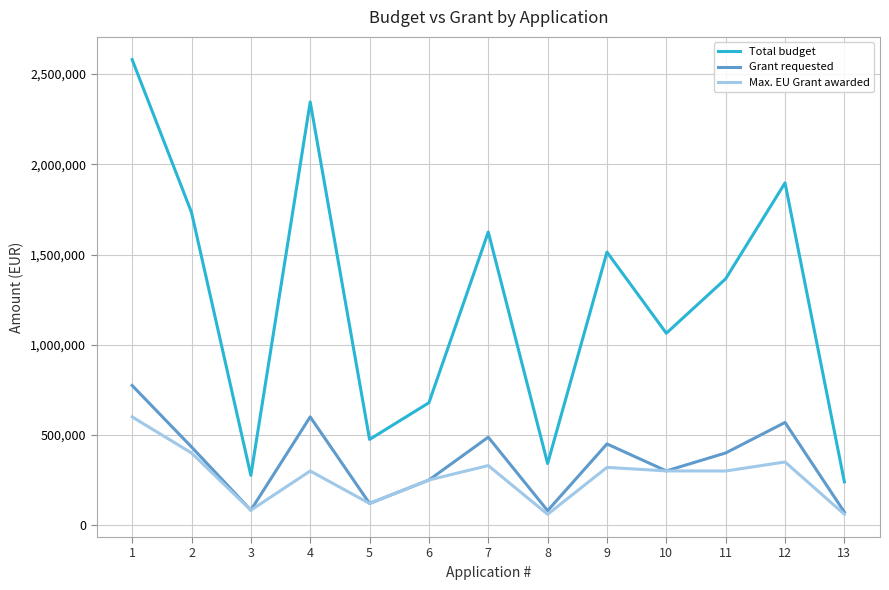

True or false: Max. EU Grant awarded and Total budget intersect in this chart.

False